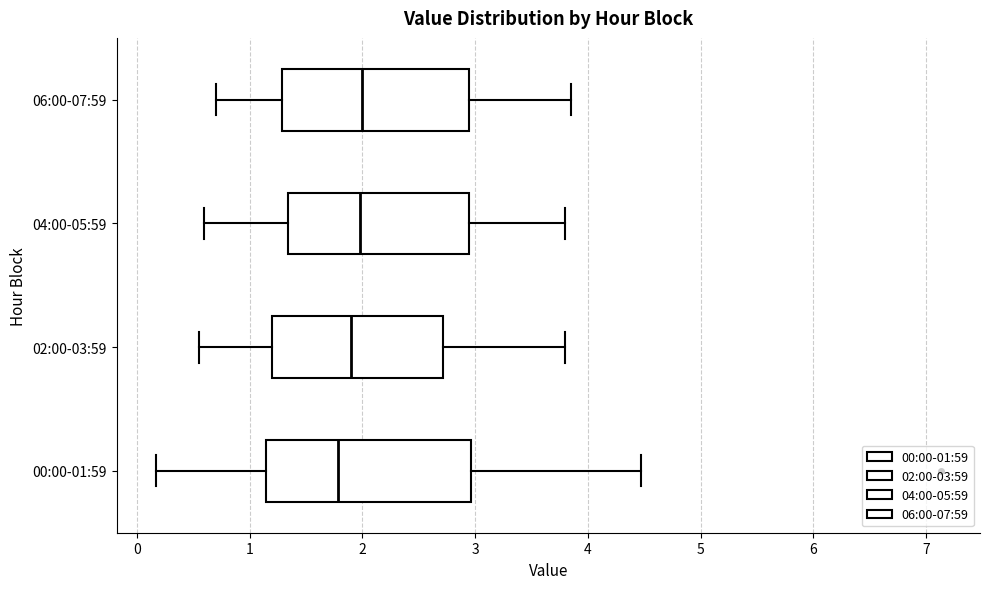

Where is the left edge of the box for 06:00-07:59 on the x-axis? The values are not printed on the chart, so give them approximately, as read against the axis.

1.3